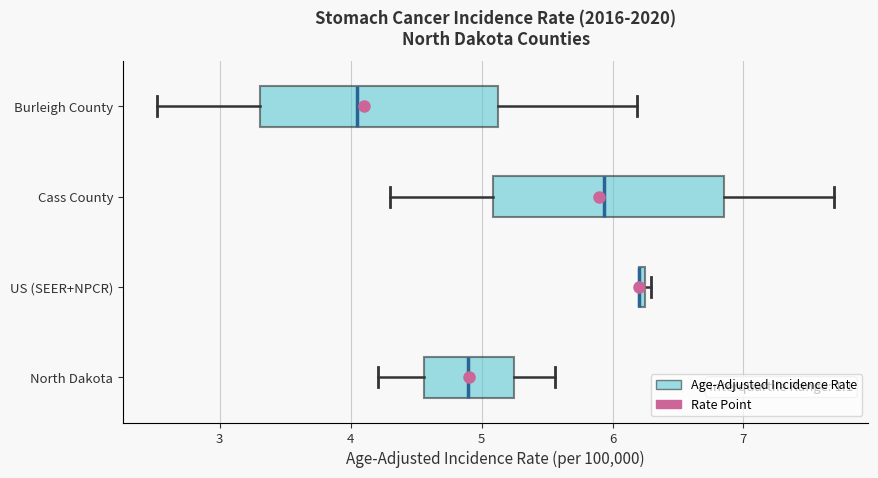

Where is the left edge of the box for US (SEER+NPCR) on the x-axis? The values are not printed on the chart, so give them approximately, as read against the axis.

6.2